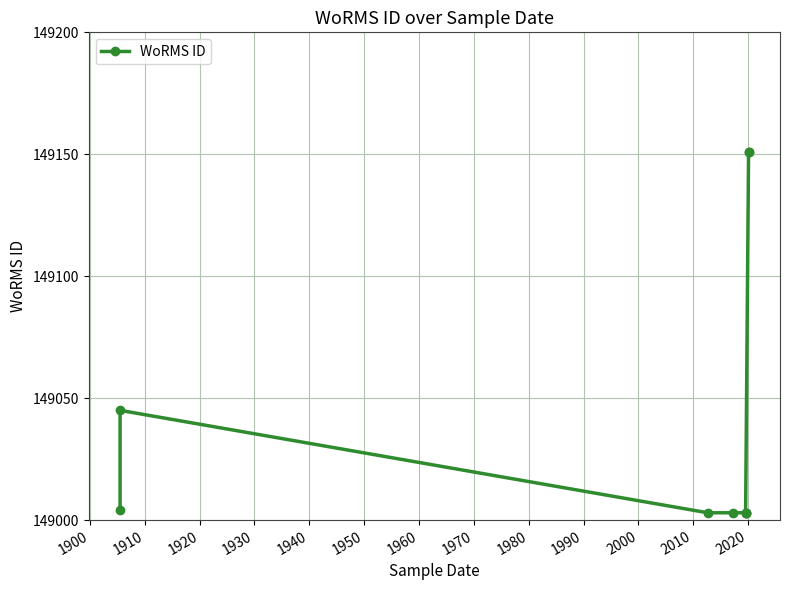

How many distinct data groups are displayed?

1